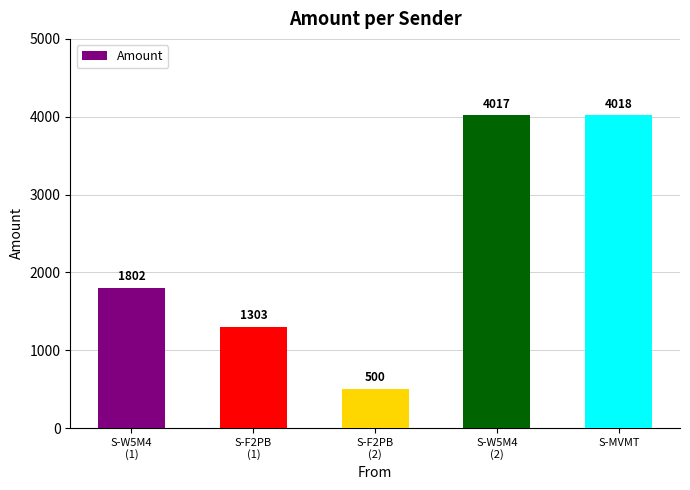

Rank the categories by value from highest to lowest.

S-MVMT, S-W5M4
(2), S-W5M4
(1), S-F2PB
(1), S-F2PB
(2)